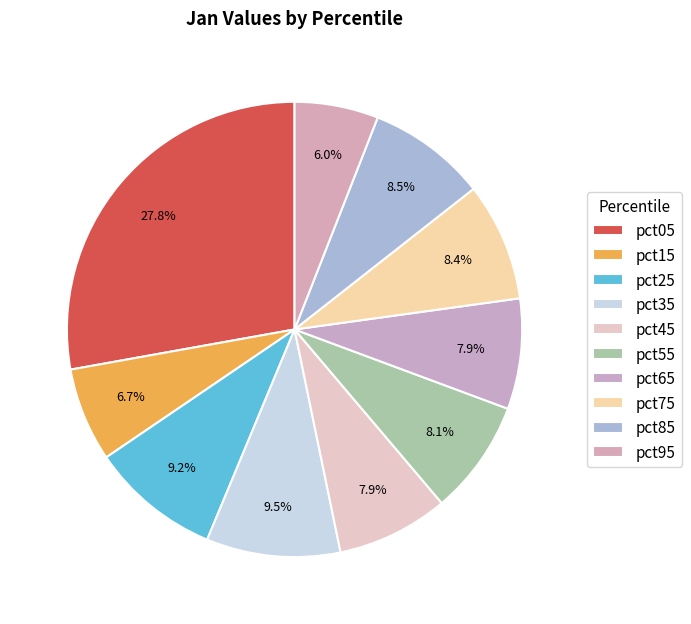

To the nearest percent, what portion does pct75 represent?

8%